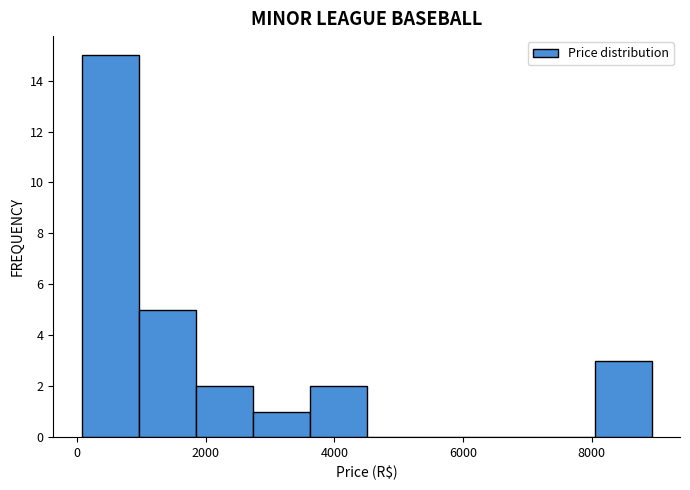

What is the height of the bar covering 3600 to 4600 on the x-axis? Neither the bar edges nor the heights are printed on the chart, so give them approximately, as read against the axes.

2